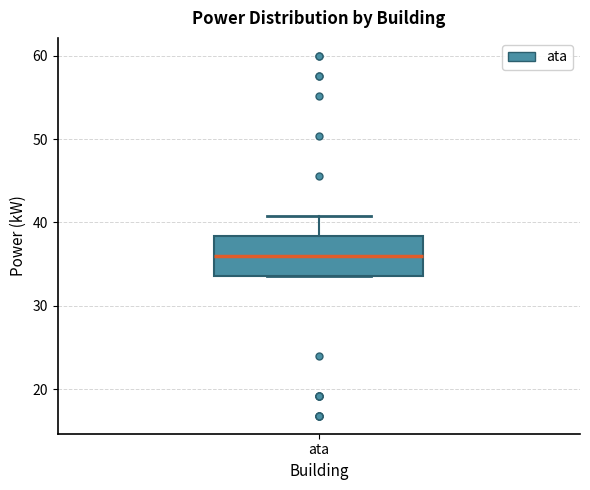

Transcribe this box plot: give where the median line is, the range the box spans, and where the two whiskers end, as read against the y-axis. The values are not printed on the chart, so give them approximately, as read against the axis.

median 36, box 34 to 38, whiskers 34 to 41